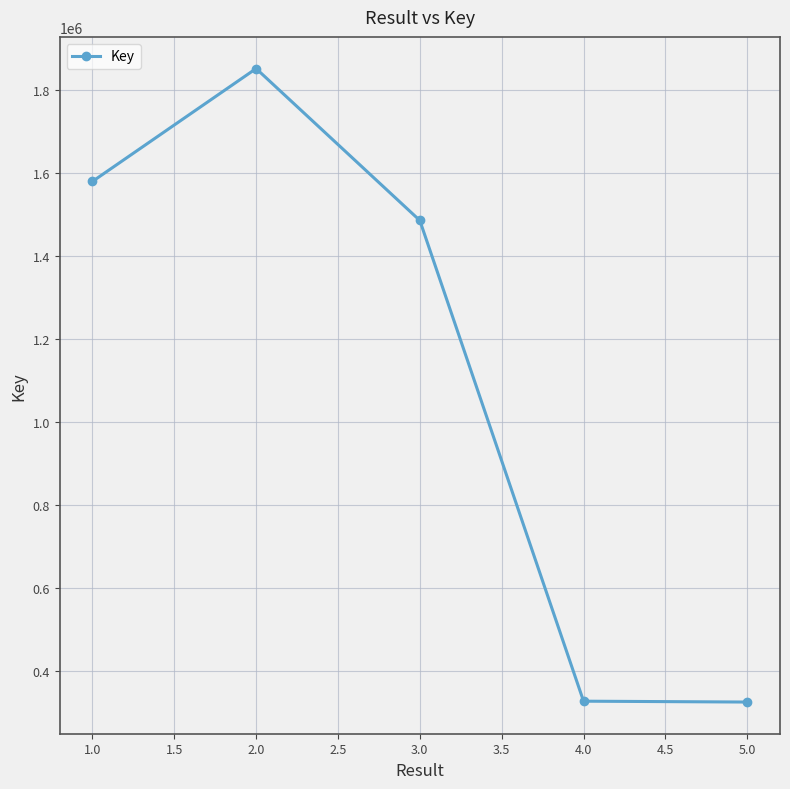

What is the greatest value displayed?

1851365